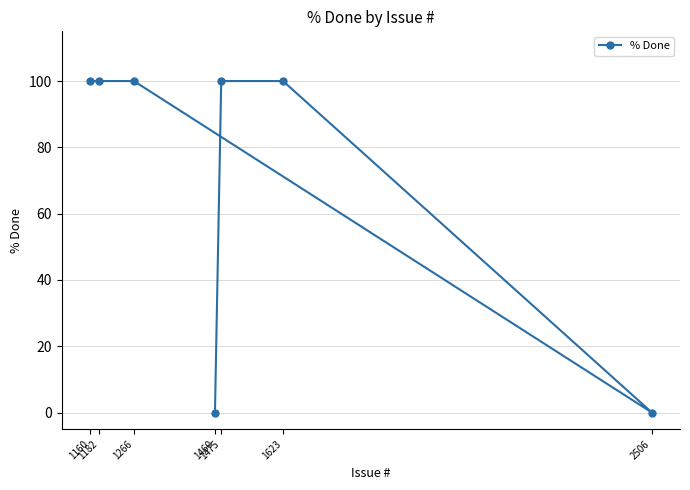

Rank the categories by value from lowest to highest.

2506, 1460, 1160, 1182, 1266, 1623, 1475